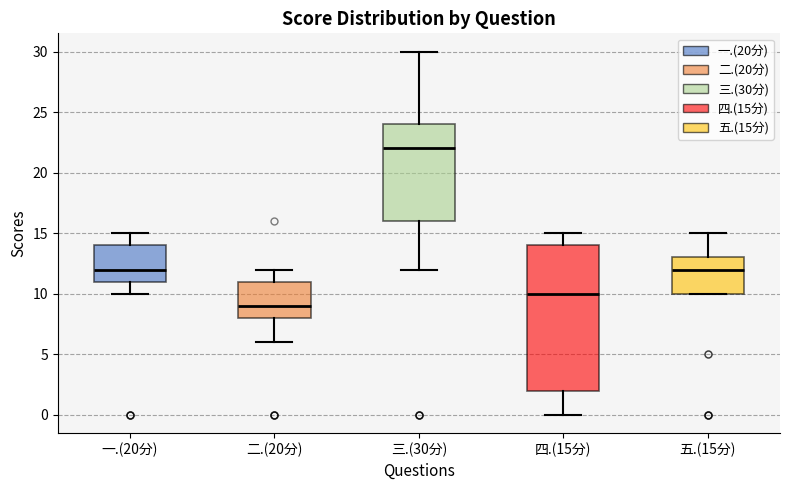

Reading left to right, read every box against the y-axis: the position of its median line, the range the box covers, and the ends of its whiskers. The values are not printed on the chart, so give them approximately, as read against the axis.

一.(20分): median 12, box 11 to 14, whiskers 10 to 15
二.(20分): median 9, box 8 to 11, whiskers 6 to 12
三.(30分): median 22, box 16 to 24, whiskers 12 to 30
四.(15分): median 10, box 2 to 14, whiskers 0 to 15
五.(15分): median 12, box 10 to 13, whiskers 10 to 15